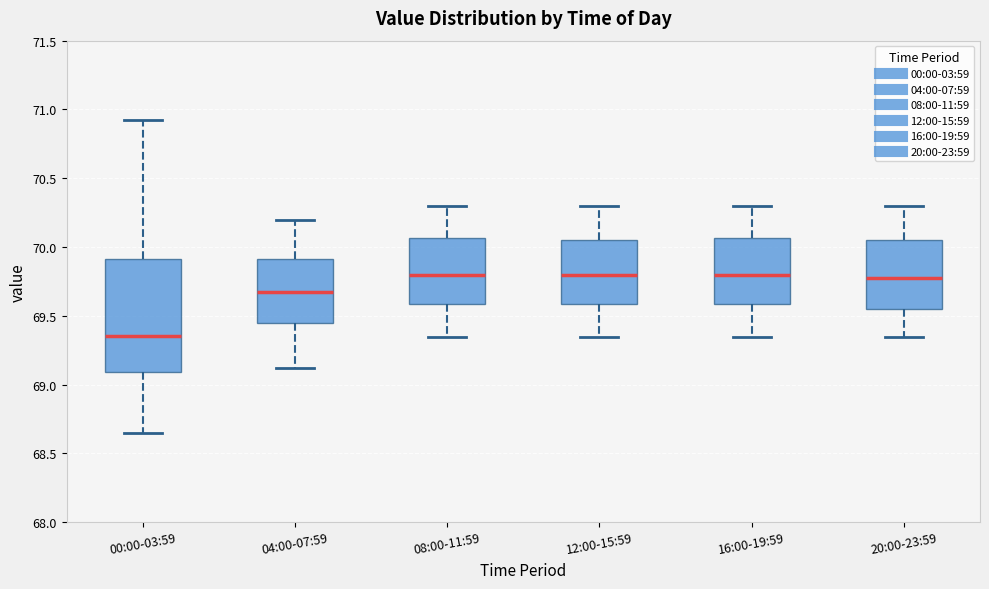

Where is the upper edge of the box for 00:00-03:59 on the y-axis? The values are not printed on the chart, so give them approximately, as read against the axis.

69.90